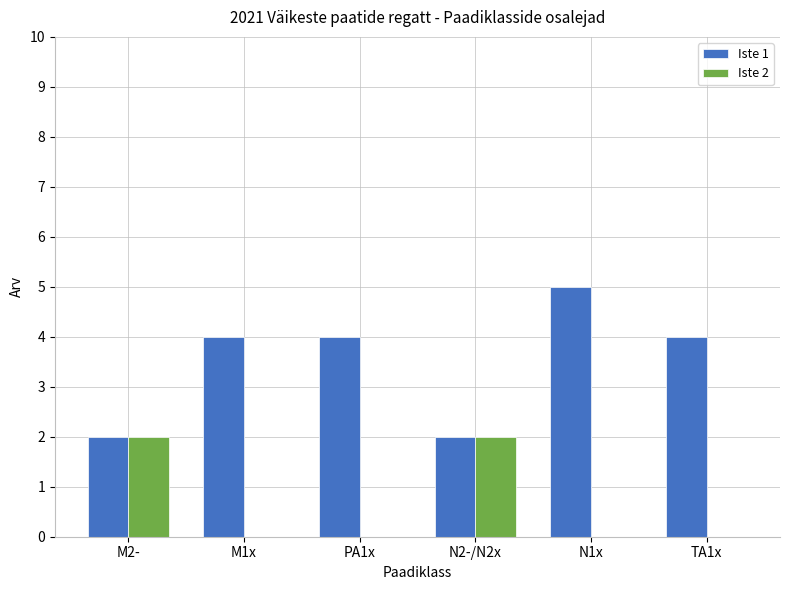

What is the sum of all Iste 1 values?

21